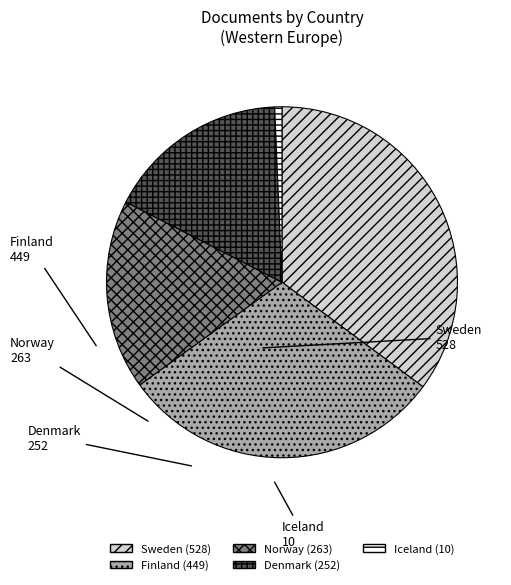

What is the ratio of the value at Norway to the value at Sweden?

0.5